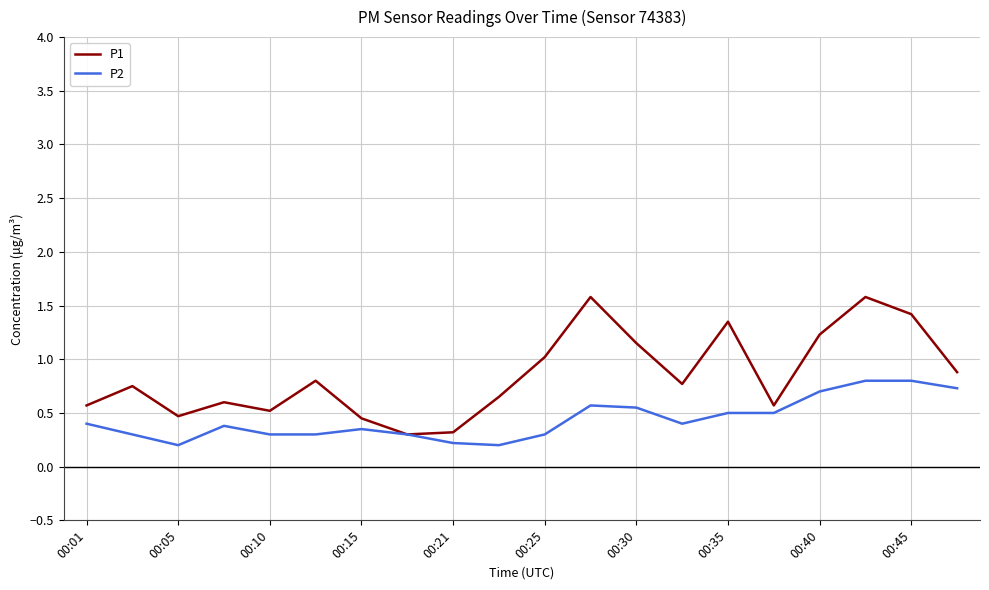

Which series has the largest total across all categories?

P1